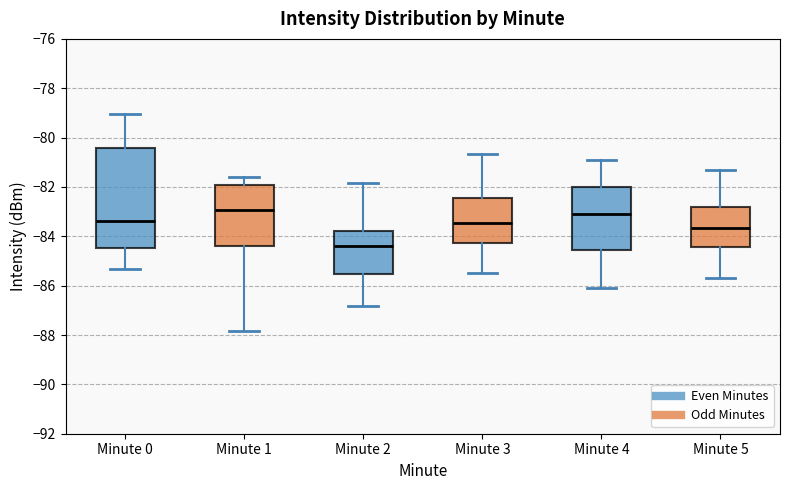

Where is the upper edge of the box for Minute 3 on the y-axis? The values are not printed on the chart, so give them approximately, as read against the axis.

-82.4